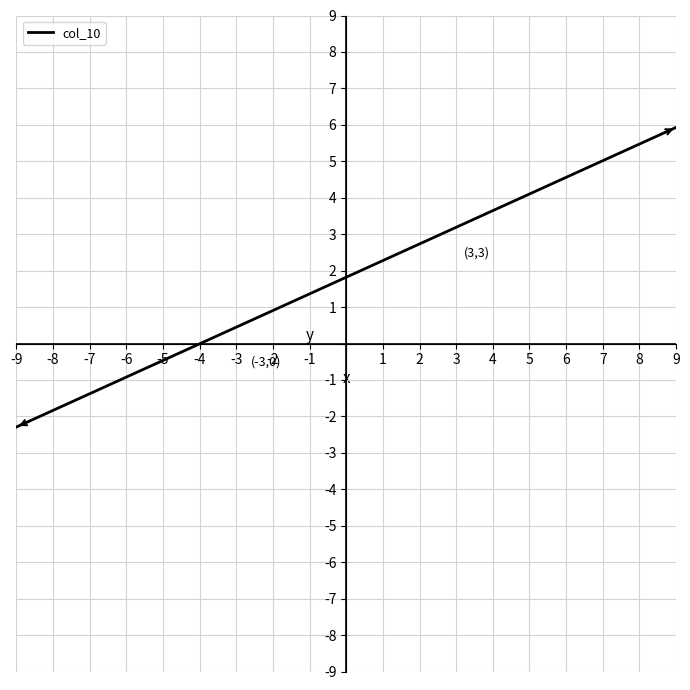

What is the smallest value displayed?

-2.3